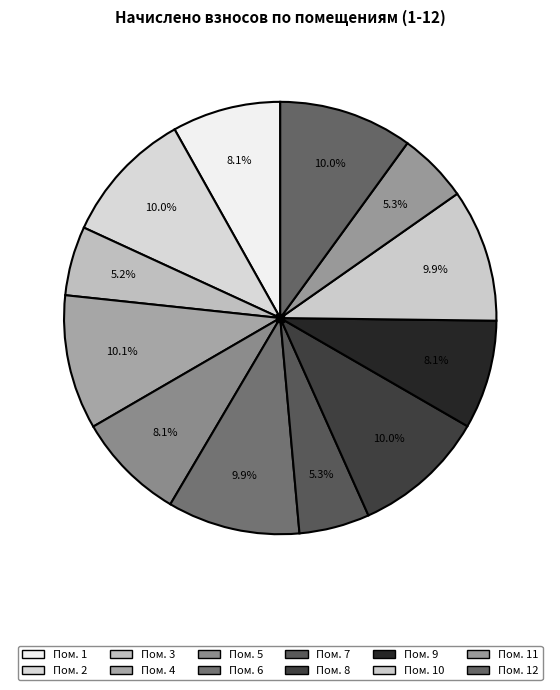

How many segments does this pie chart have?

12